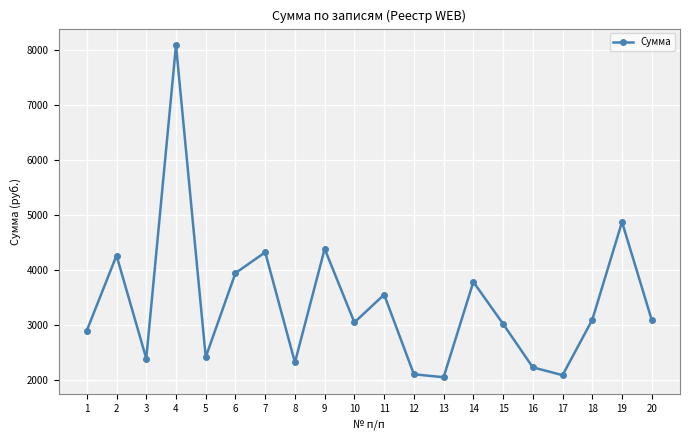

True or false: the data shows 4952.6 at 10.

False